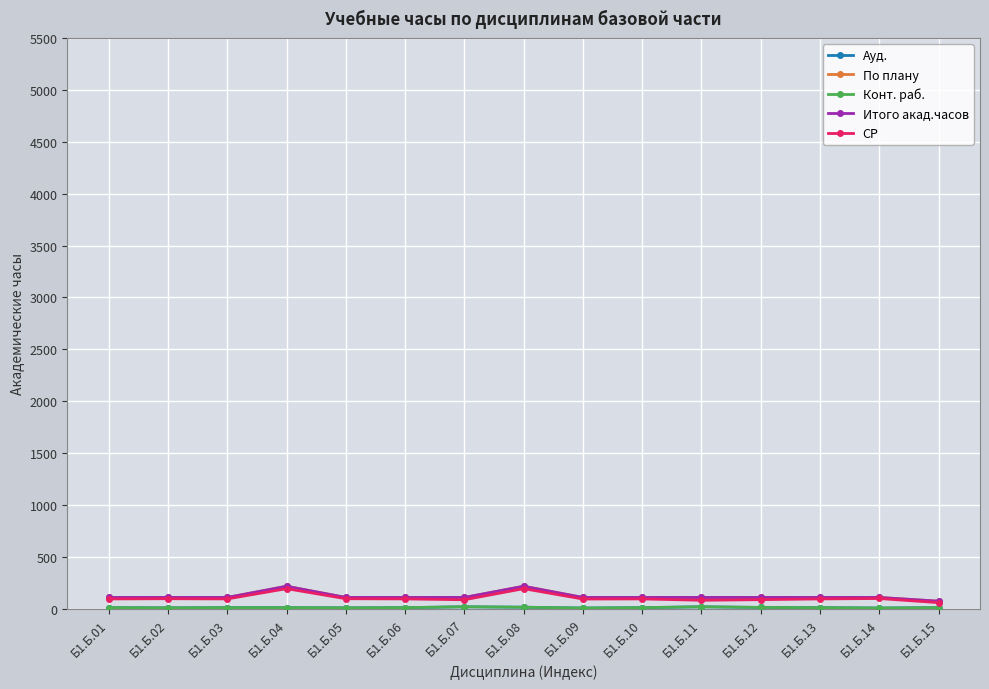

True or false: Ауд. and СР intersect in this chart.

False